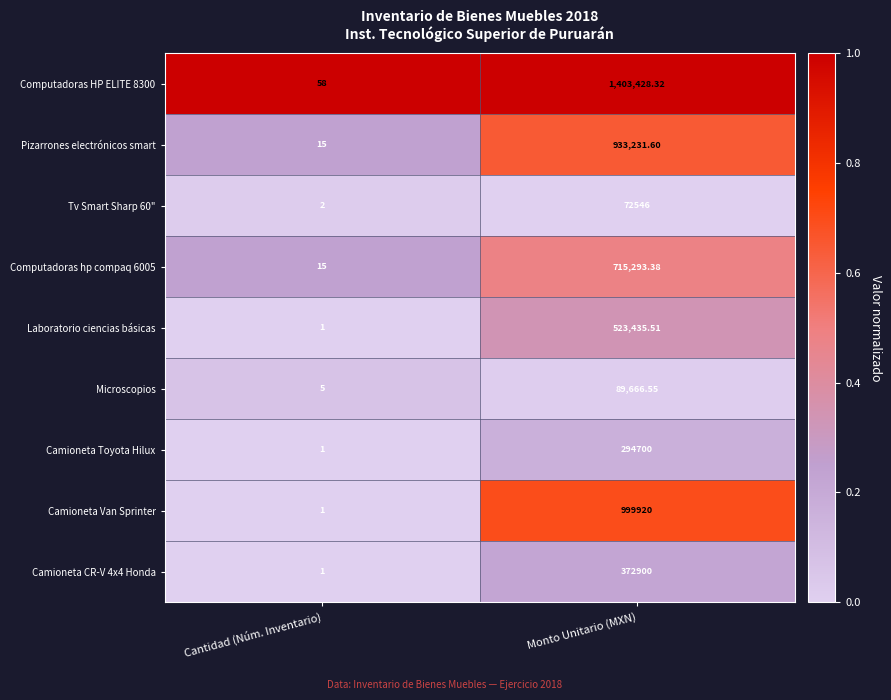

What is the total value across all series at Monto Unitario (MXN)?

5405121.4